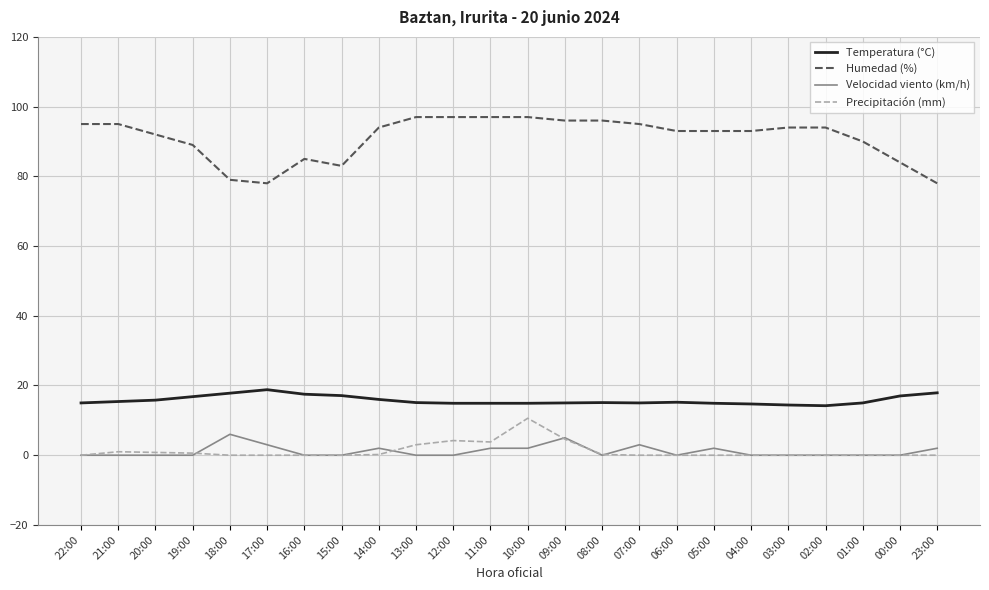

True or false: Humedad (%) and Velocidad viento (km/h) intersect in this chart.

False